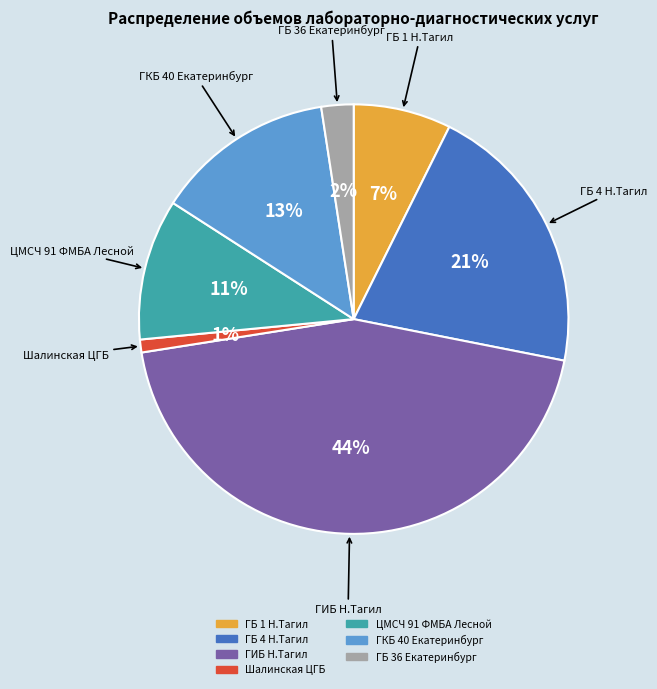

How many slices are in this pie chart?

7